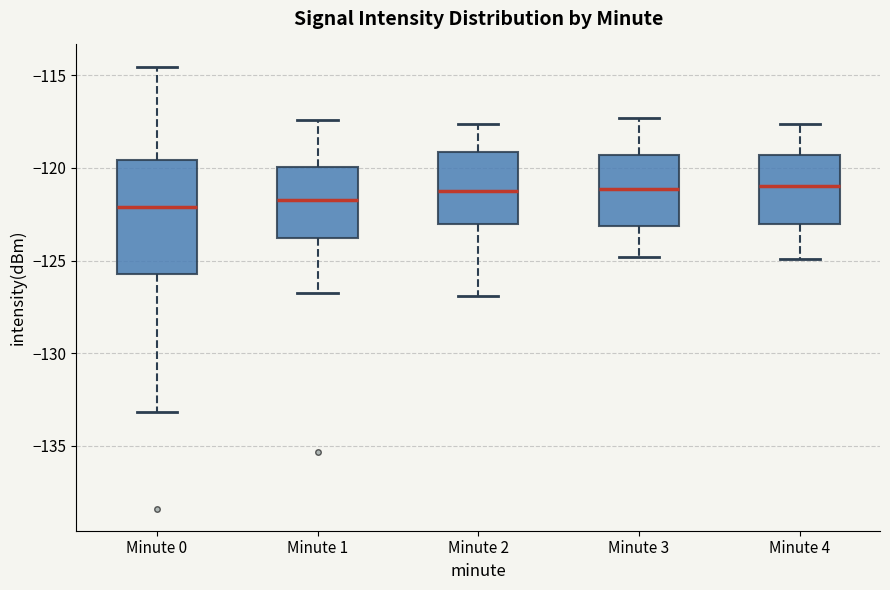

Reading left to right, read every box against the y-axis: the position of its median line, the range the box covers, and the ends of its whiskers. The values are not printed on the chart, so give them approximately, as read against the axis.

Minute 0: median -122.0, box -125.5 to -119.5, whiskers -133.0 to -114.5
Minute 1: median -121.5, box -124.0 to -120.0, whiskers -127.0 to -117.5
Minute 2: median -121.0, box -123.0 to -119.0, whiskers -127.0 to -117.5
Minute 3: median -121.0, box -123.0 to -119.5, whiskers -125.0 to -117.5
Minute 4: median -121.0, box -123.0 to -119.5, whiskers -125.0 to -117.5